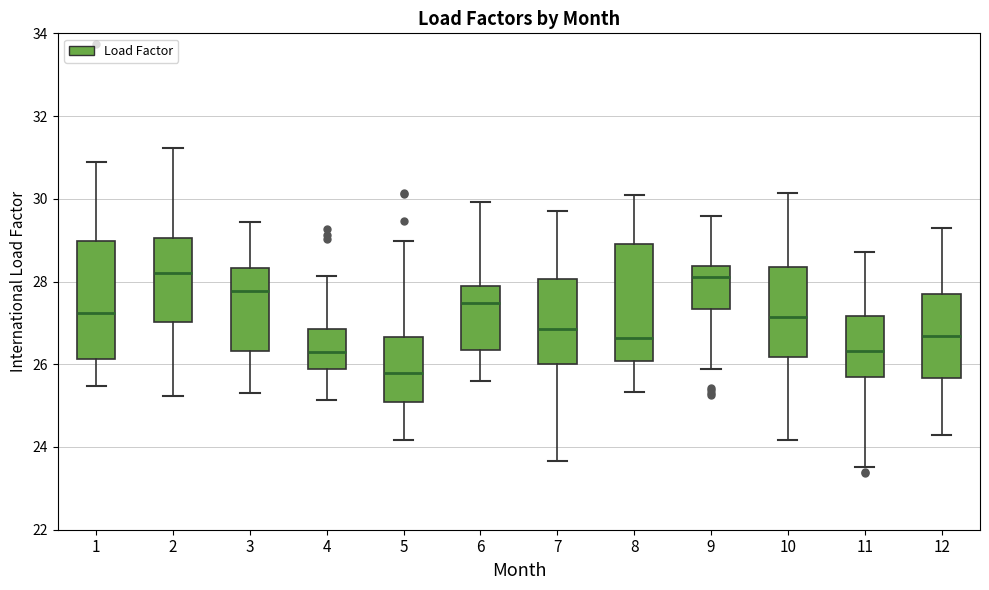

Where does the upper whisker of the box at x = 6 end on the y-axis? The values are not printed on the chart, so give them approximately, as read against the axis.

30.0